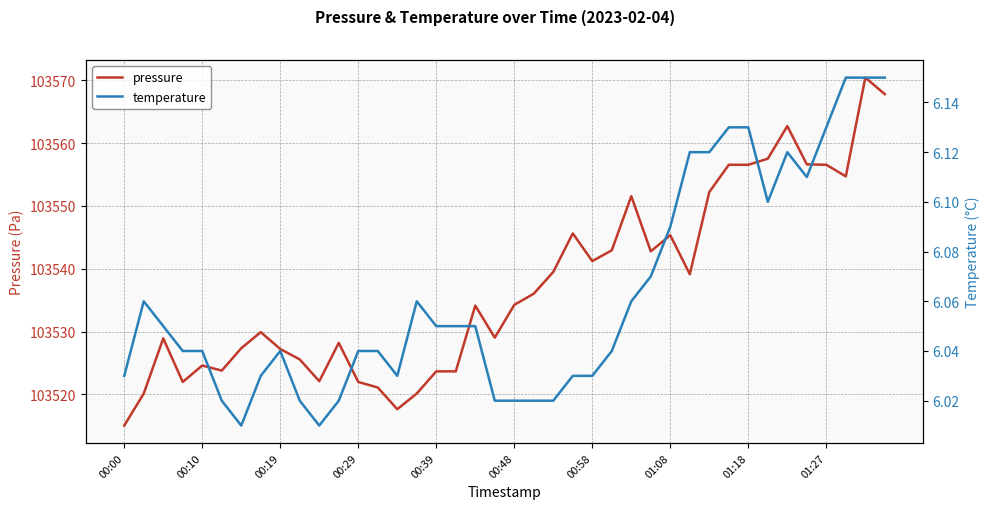

True or false: pressure has a value of 103556.6 at 01:27.

True